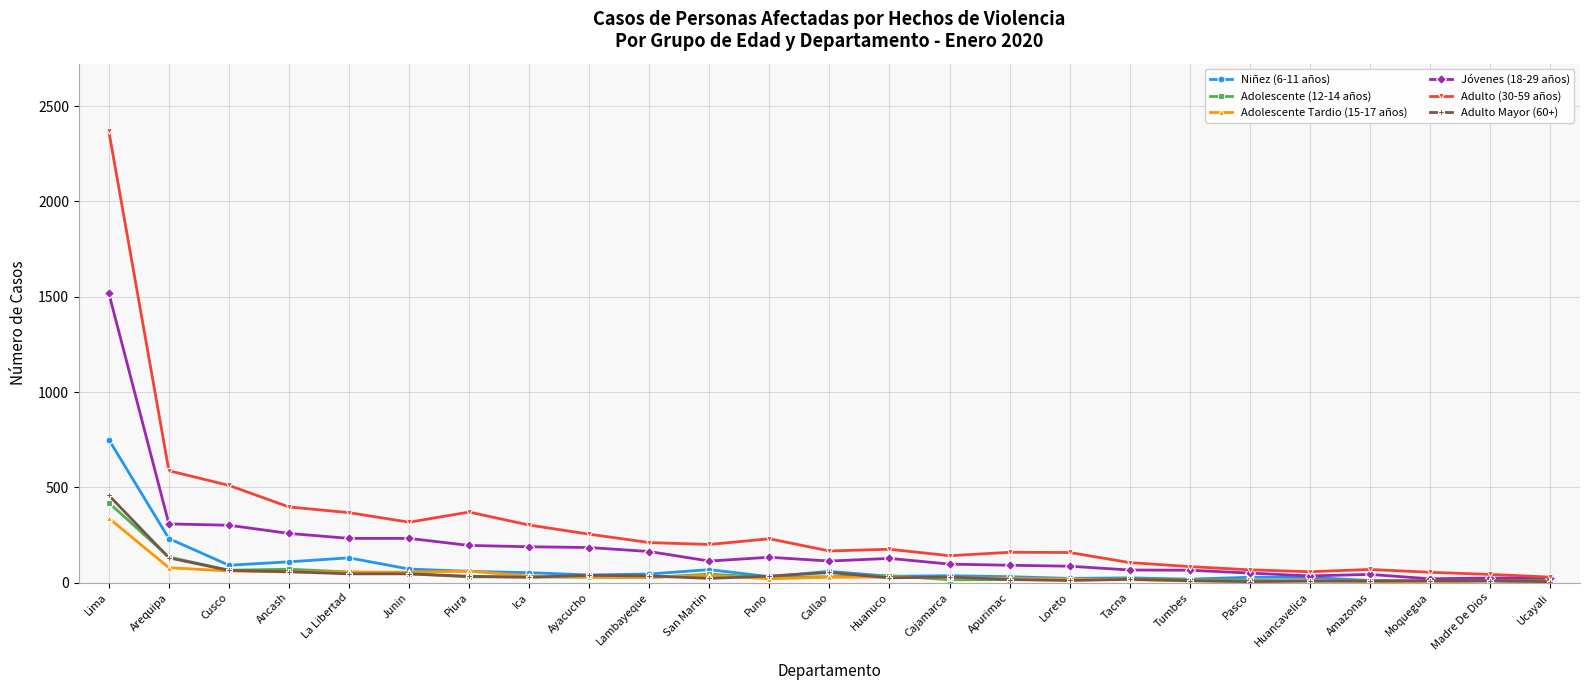

Read the Adulto Mayor (60+) value at Ayacucho, to the nearest 50.

50